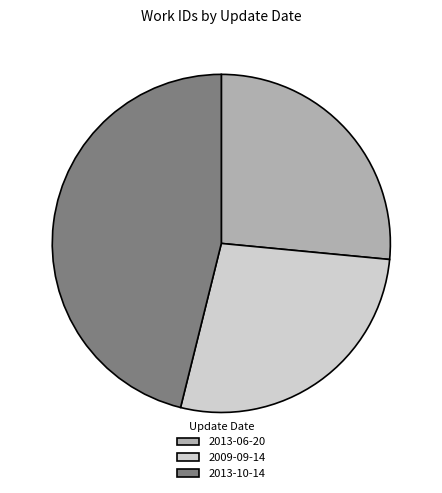

Count the number of slices in the pie.

3